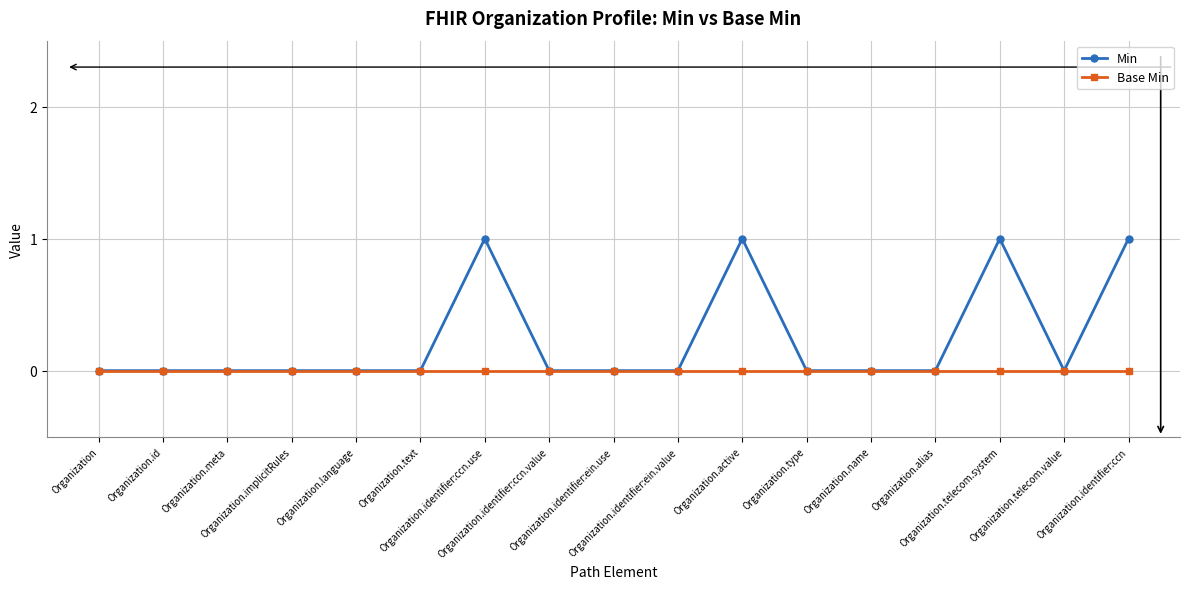

List the series in order of their peak value, lowest first.

Base Min, Min